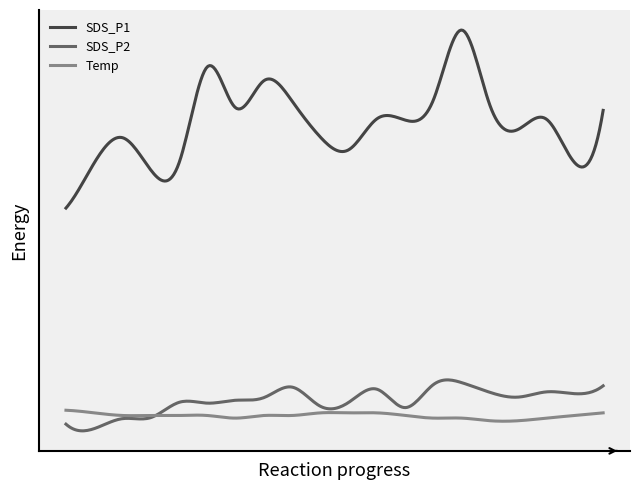

Does the chart have visible grid lines?

No